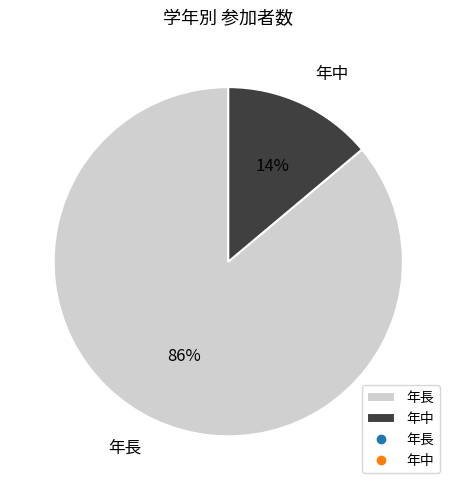

To the nearest percent, what is the difference between the largest and smallest slice percentages?

72%